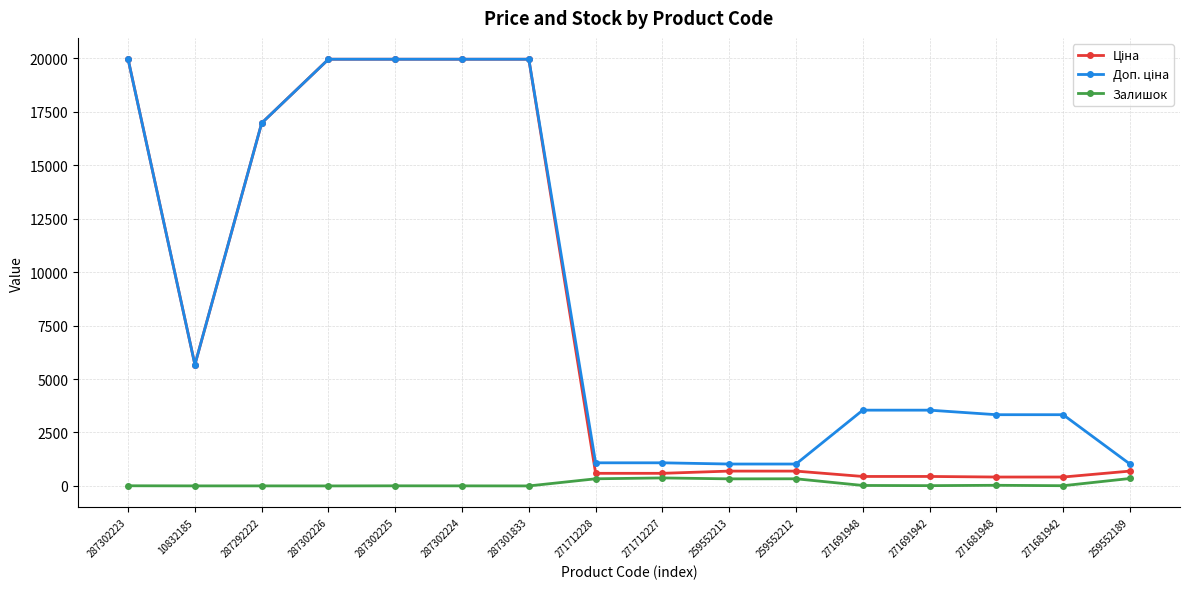

What is the spread (max minus min) of values at 287302226?

19964.2